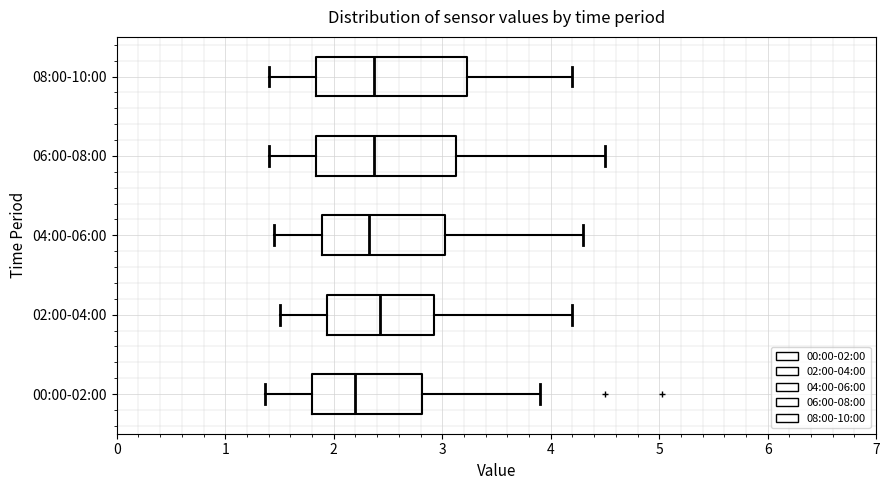

Which box is the widest, from its left edge to its right edge?

08:00-10:00